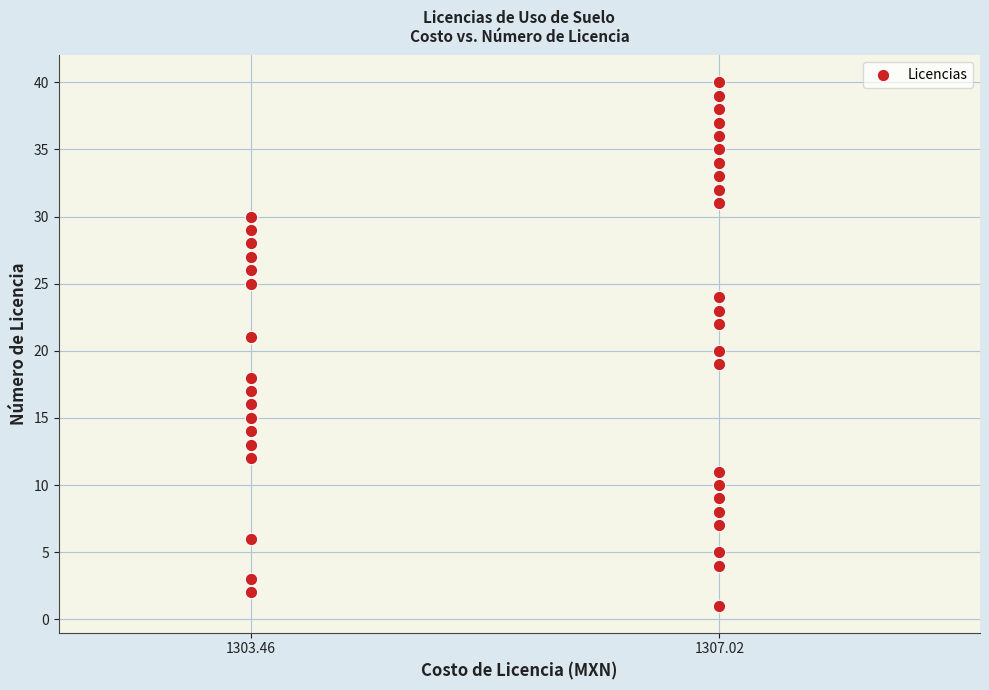

What is the range of Y values (max minus min)?

39